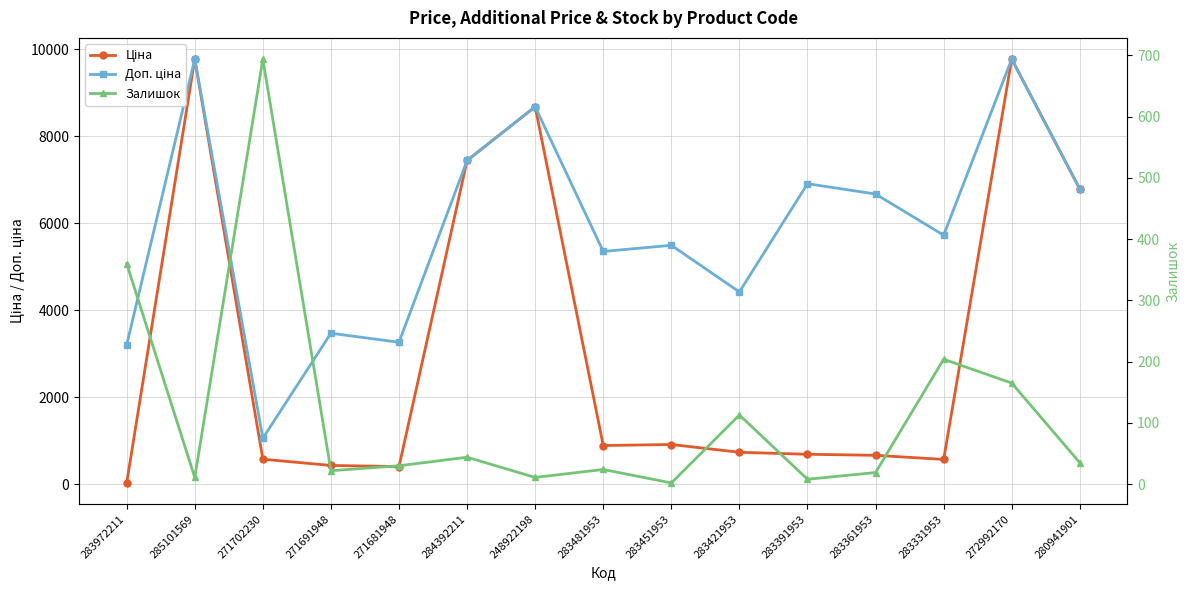

True or false: Залишок and Доп. ціна cross at least once.

False